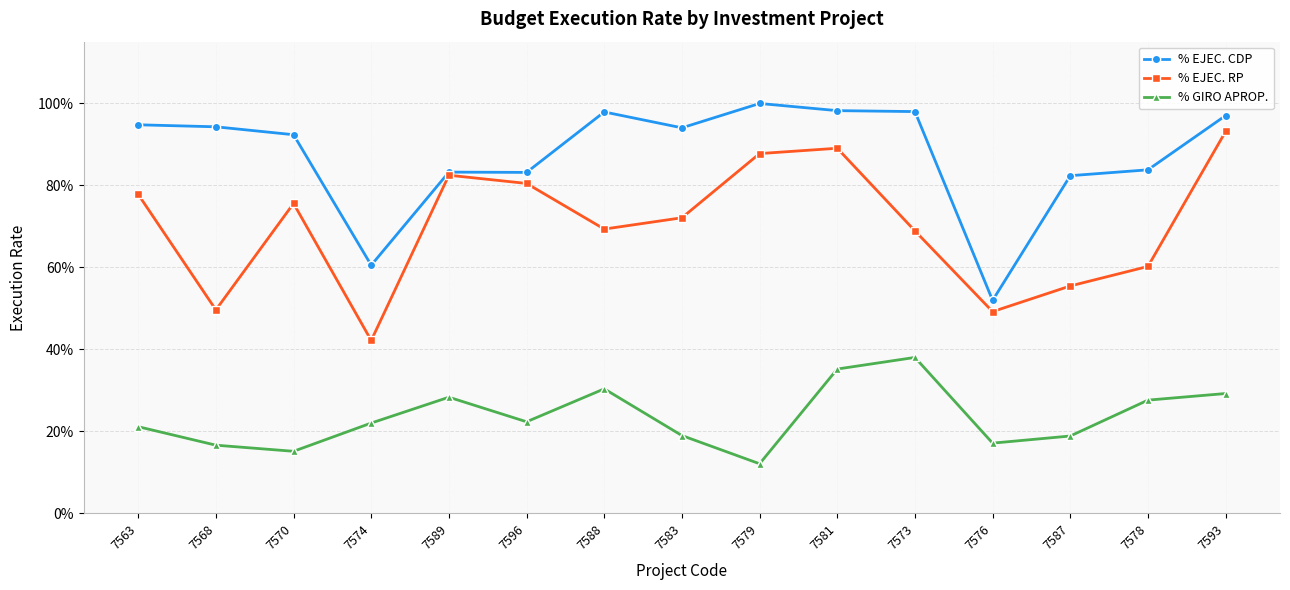

Which category has the lowest value in the % GIRO APROP. series?

7579